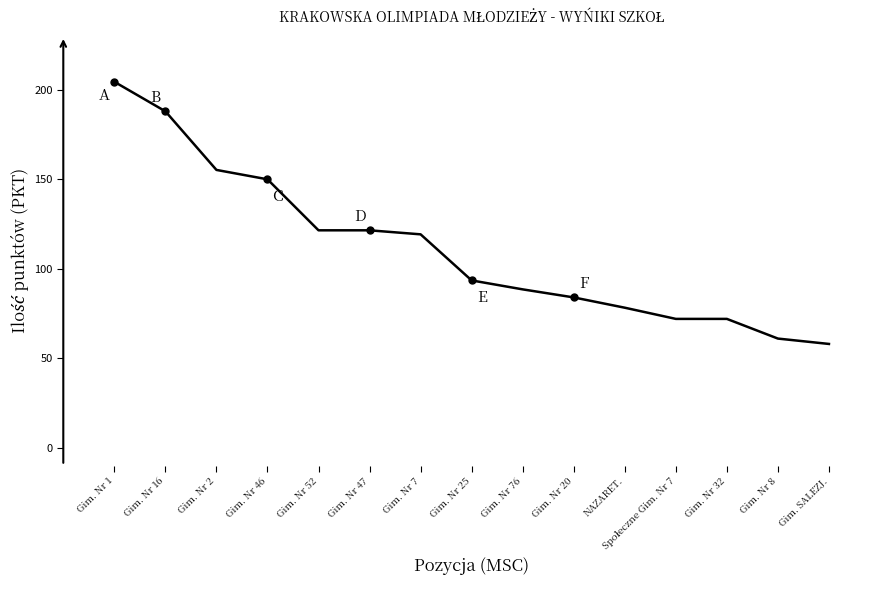

Does the chart have visible grid lines?

No